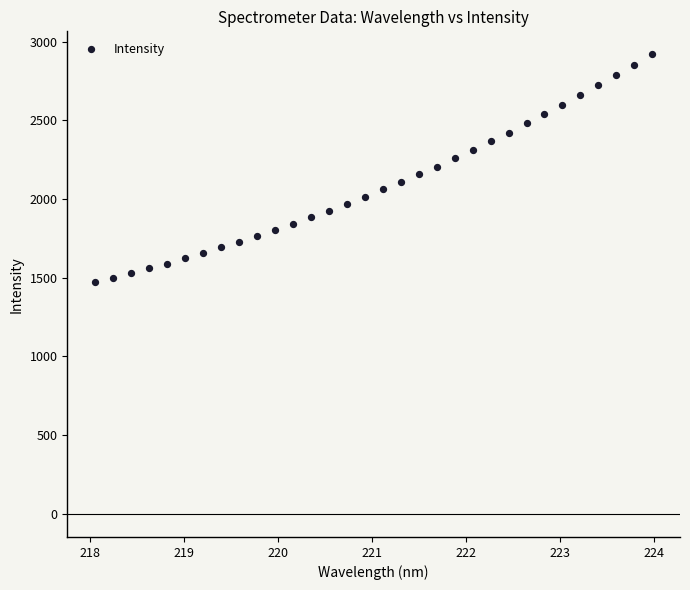

What is the range of X values (max minus min)?

5.9